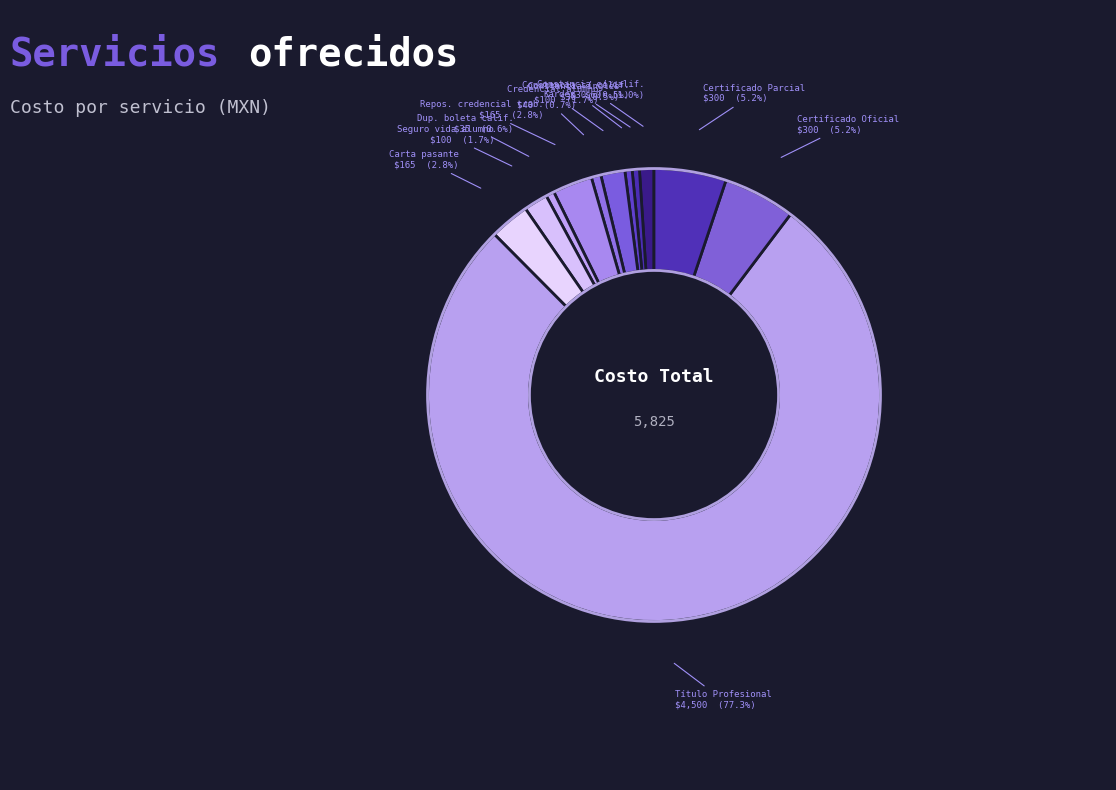

How many slices are in this pie chart?

12